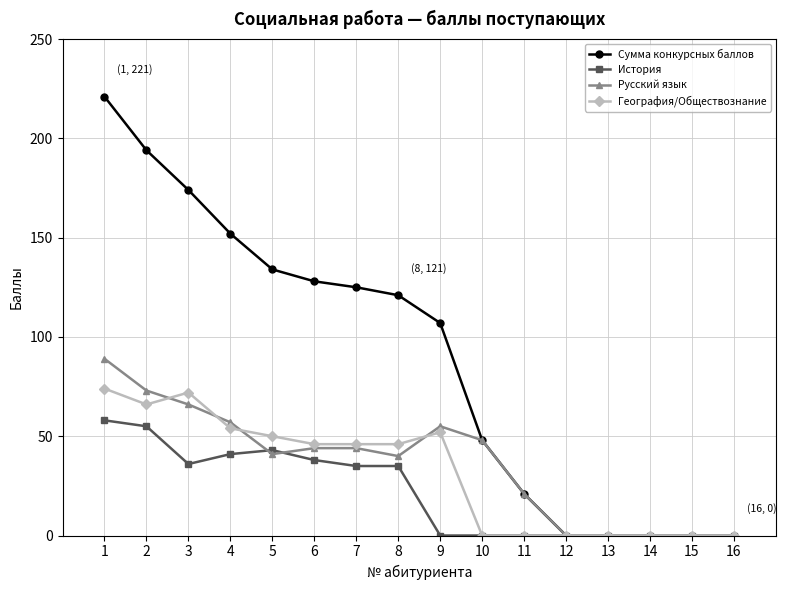

Which series has the widest spread of values?

Сумма конкурсных баллов